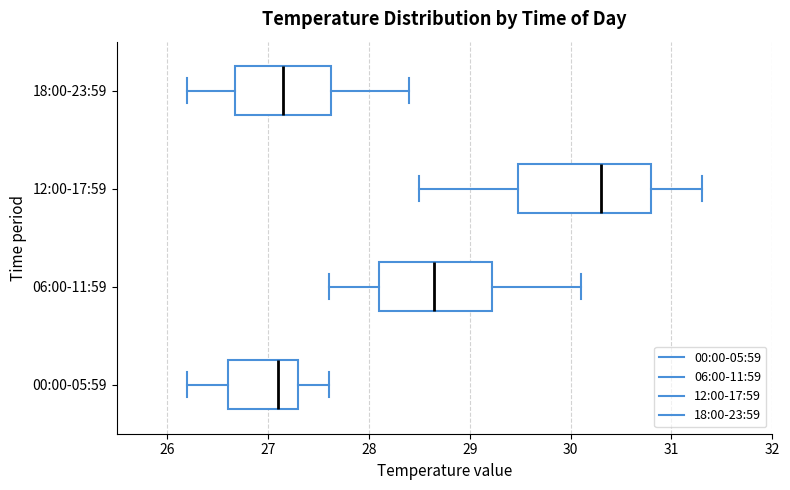

Reading bottom to top, read every box against the x-axis: the position of its median line, the range the box covers, and the ends of its whiskers. The values are not printed on the chart, so give them approximately, as read against the axis.

00:00-05:59: median 27.1, box 26.6 to 27.3, whiskers 26.2 to 27.6
06:00-11:59: median 28.7, box 28.1 to 29.2, whiskers 27.6 to 30.1
12:00-17:59: median 30.3, box 29.5 to 30.8, whiskers 28.5 to 31.3
18:00-23:59: median 27.2, box 26.7 to 27.6, whiskers 26.2 to 28.4